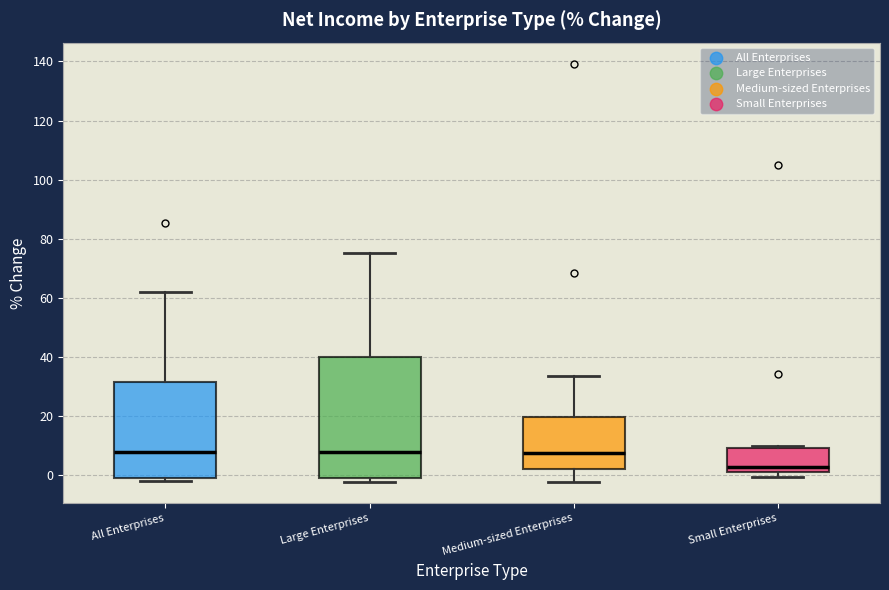

Where is the lower edge of the box for Large Enterprises on the y-axis? The values are not printed on the chart, so give them approximately, as read against the axis.

-2